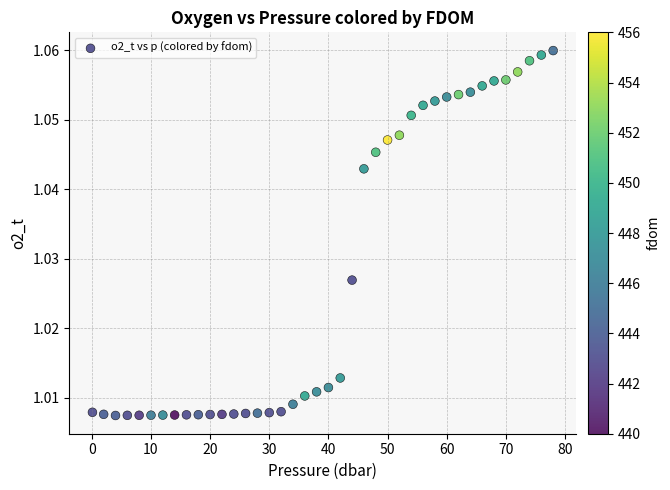

Count the number of points in this scatter plot.

40